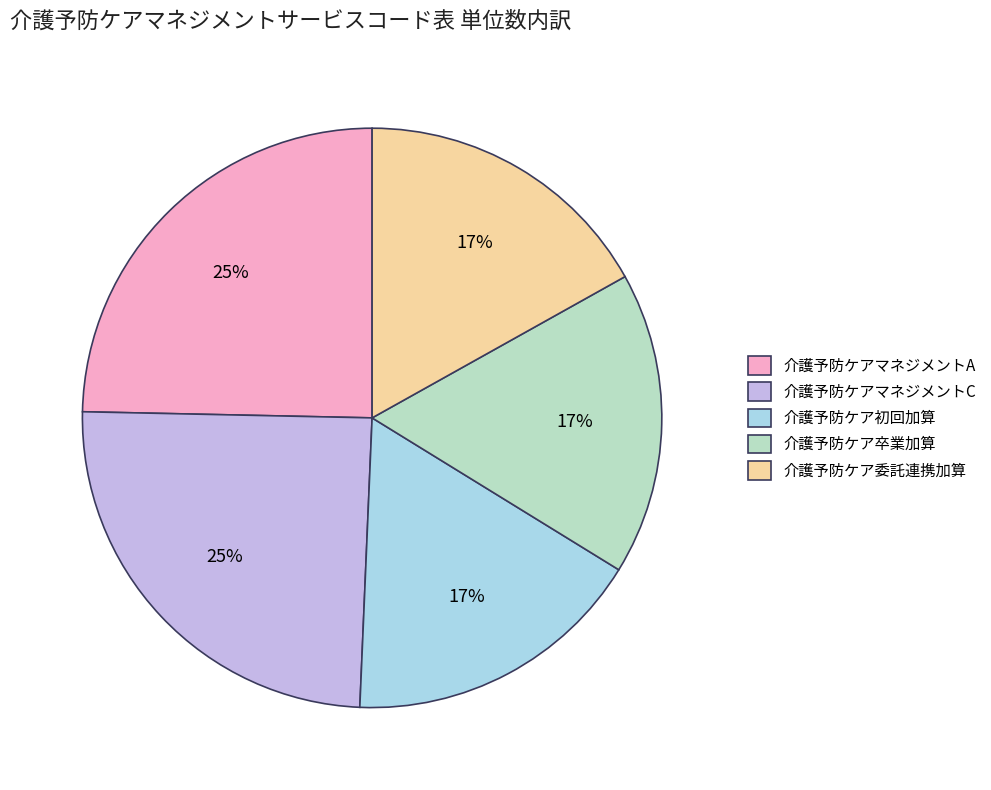

What percentage is the 介護予防ケア初回加算 slice, to the nearest percent?

17%